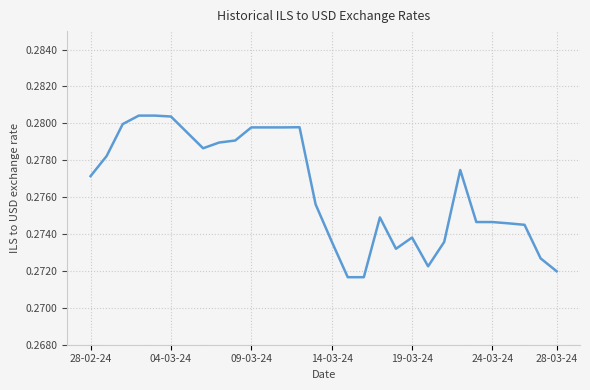

True or false: the data shows 0.4 at 28-02-24.

False